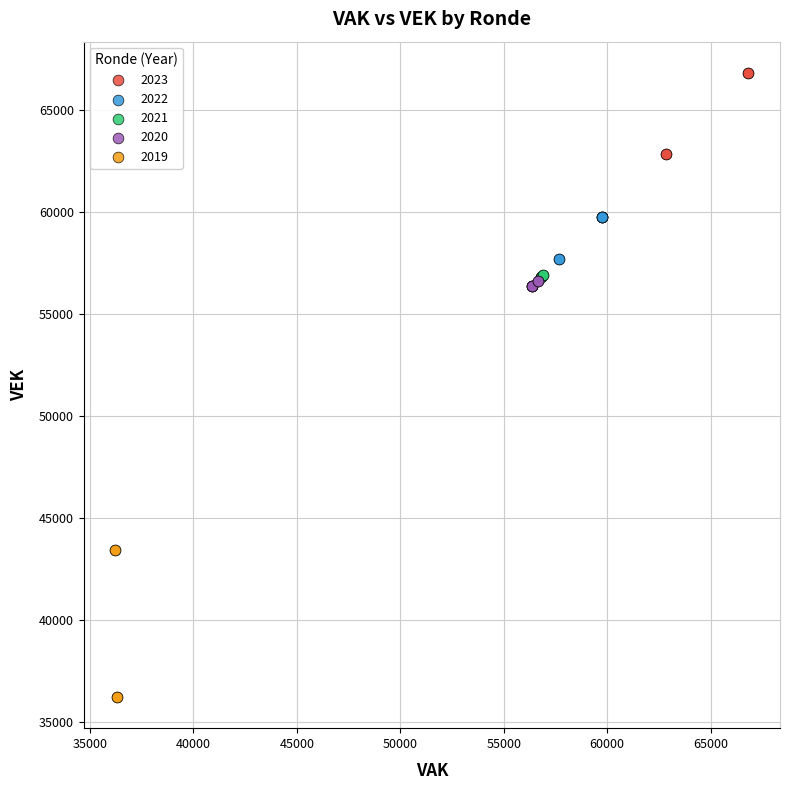

Which series contains the highest Y value?

2023